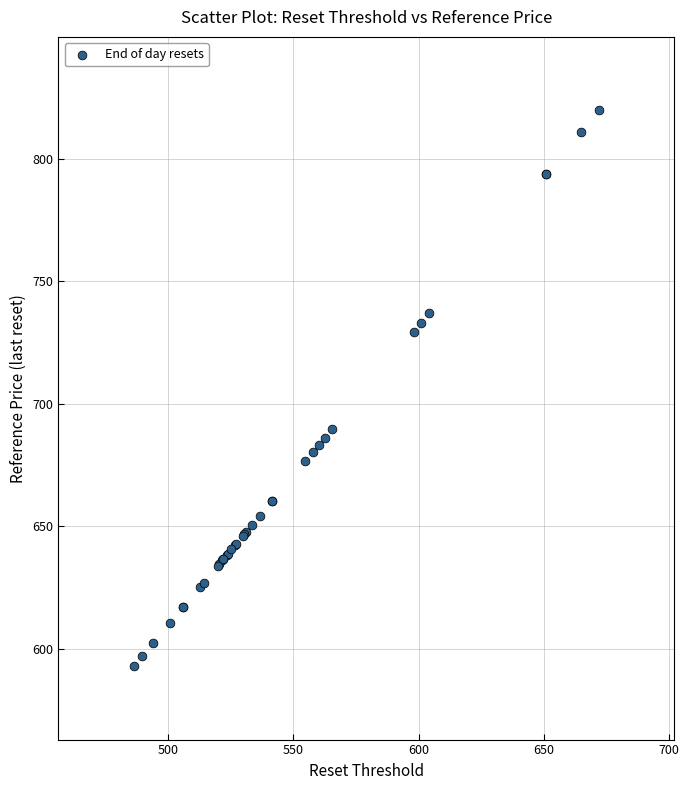

What Y value in the scatter plot is closest to 706?

689.8